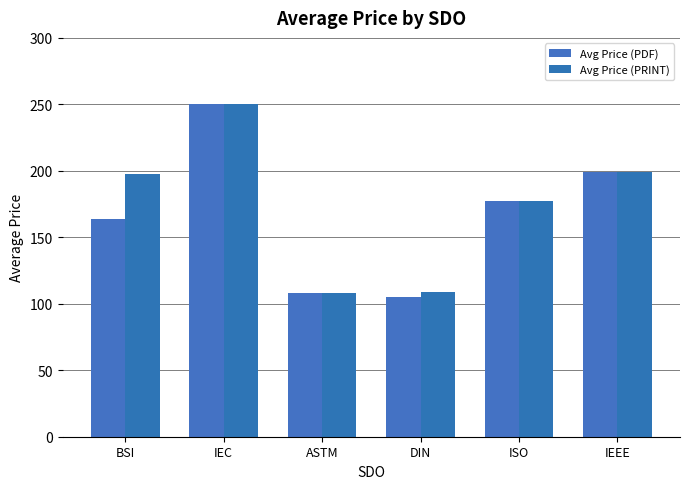

How many bars are there in total?

12